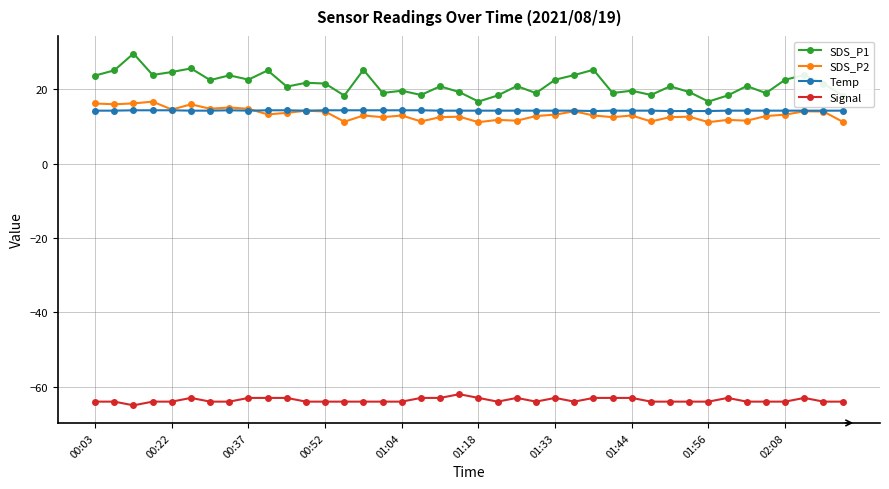

Which series has the largest total across all categories?

SDS_P1